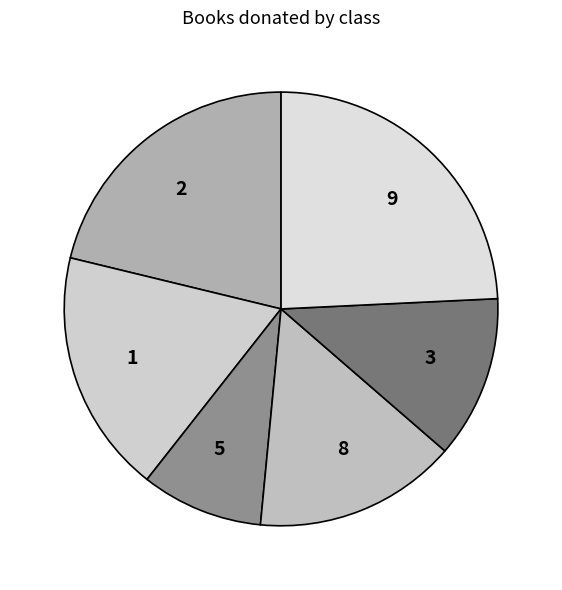

Count the number of slices in the pie.

6